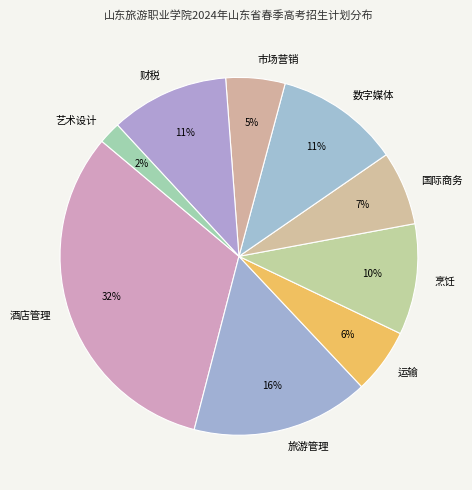

What is the smallest slice in the pie chart?

艺术设计